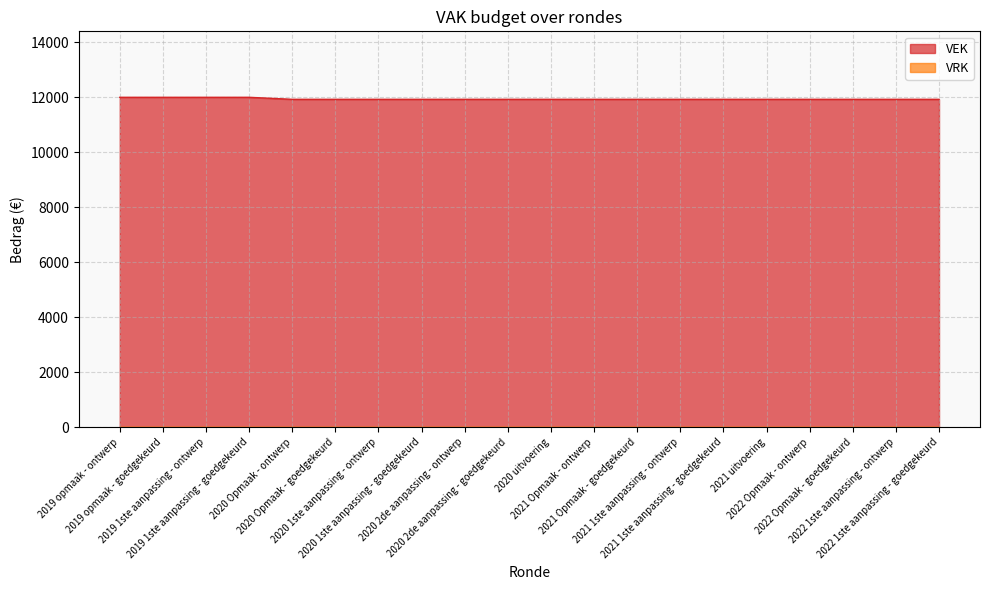

Reading right to left, extract all data points from this chart.

2022 1ste aanpassing - goedgekeurd=11923	2022 1ste aanpassing - ontwerp=11923	2022 Opmaak - goedgekeurd=11923	2022 Opmaak - ontwerp=11923	2021 uitvoering=11923	2021 1ste aanpassing - goedgekeurd=11923	2021 1ste aanpassing - ontwerp=11923	2021 Opmaak - goedgekeurd=11923	2021 Opmaak - ontwerp=11923	2020 uitvoering=11923	2020 2de aanpassing - goedgekeurd=11923	2020 2de aanpassing - ontwerp=11923	2020 1ste aanpassing - goedgekeurd=11923	2020 1ste aanpassing - ontwerp=11923	2020 Opmaak - goedgekeurd=11923	2020 Opmaak - ontwerp=11923	2019 1ste aanpassing - goedgekeurd=11996	2019 1ste aanpassing - ontwerp=11996	2019 opmaak - goedgekeurd=11996	2019 opmaak - ontwerp=11996